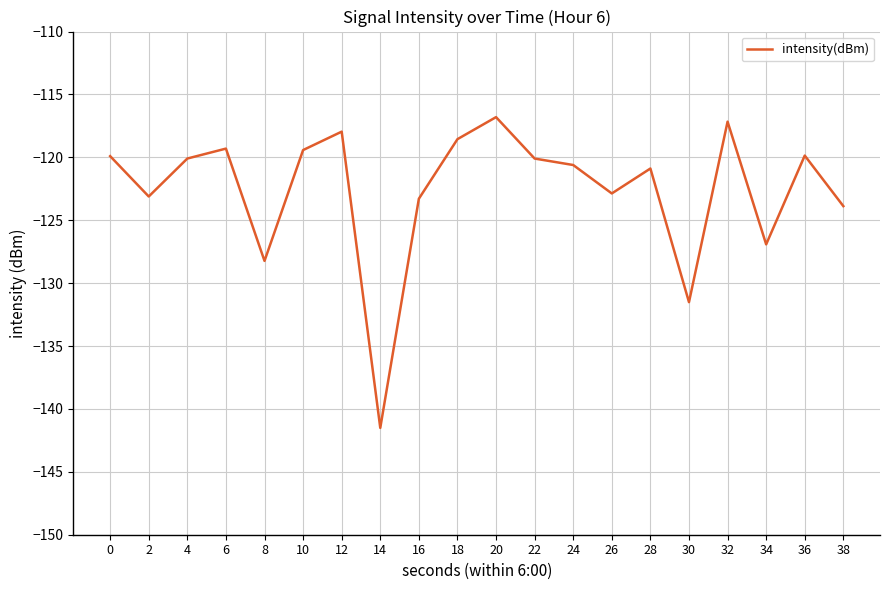

The chart shows a value of -70.3 at 16. True or false?

False